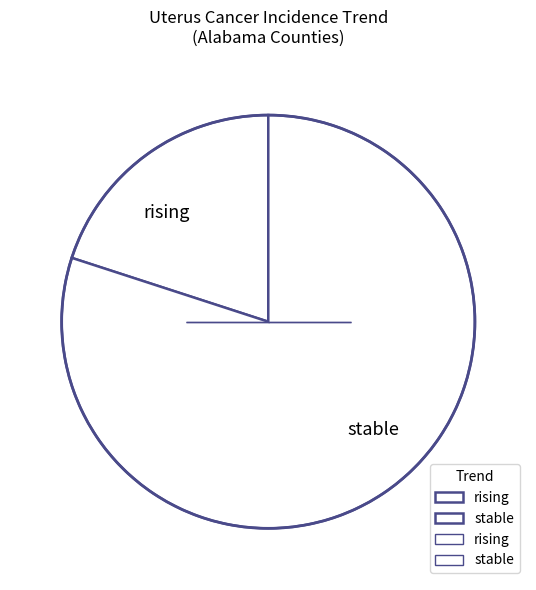

Which slice is the largest?

stable